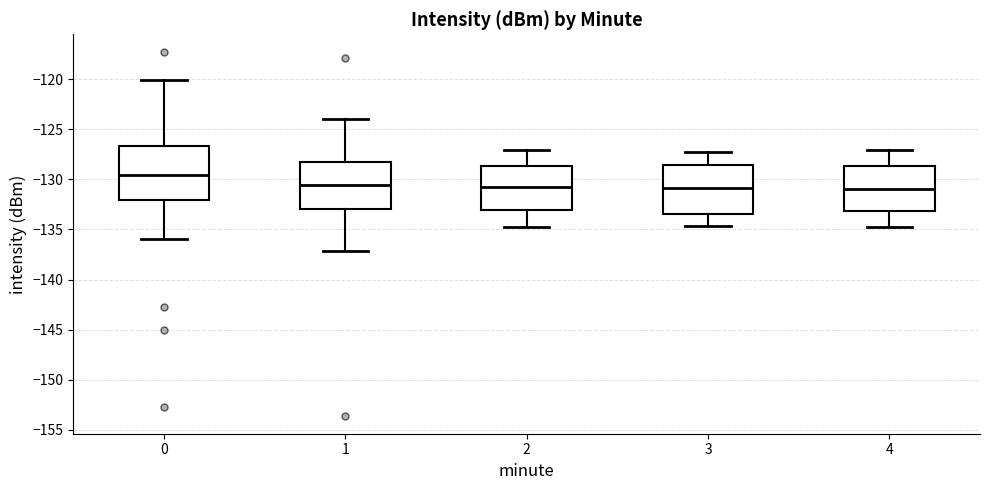

Reading left to right, read every box against the y-axis: the position of its median line, the range the box covers, and the ends of its whiskers. The values are not printed on the chart, so give them approximately, as read against the axis.

0: median -129.5, box -132.0 to -126.5, whiskers -136.0 to -120.0
1: median -130.5, box -133.0 to -128.5, whiskers -137.0 to -124.0
2: median -131.0, box -133.0 to -128.5, whiskers -135.0 to -127.0
3: median -131.0, box -133.5 to -128.5, whiskers -134.5 to -127.5
4: median -131.0, box -133.0 to -128.5, whiskers -135.0 to -127.0